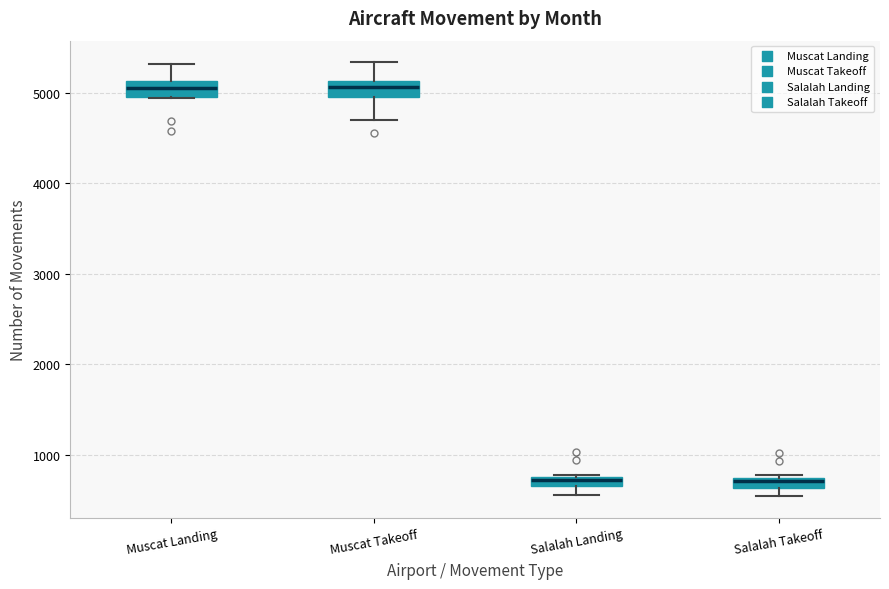

Where does the lower whisker of the box for Muscat Takeoff end on the y-axis? The values are not printed on the chart, so give them approximately, as read against the axis.

4700